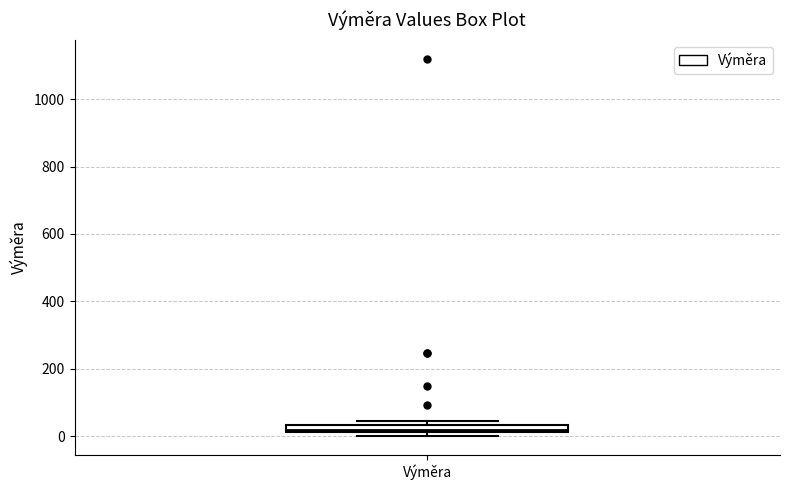

Where is the upper edge of the box for Výměra on the y-axis? The values are not printed on the chart, so give them approximately, as read against the axis.

40